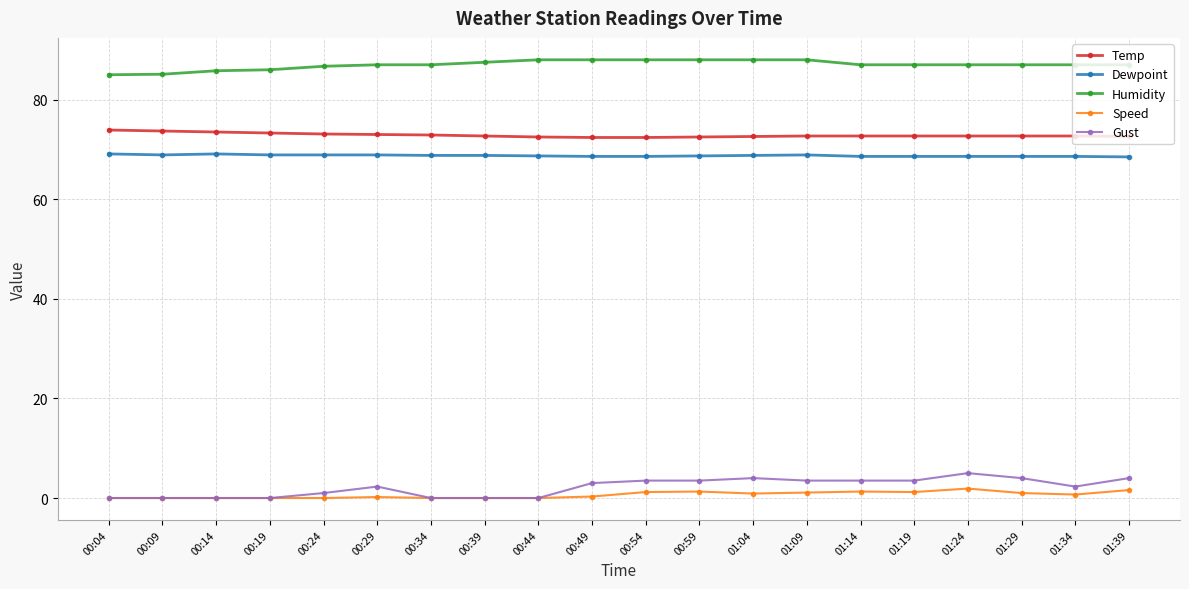

What value does the Temp series have at 01:29?

72.7